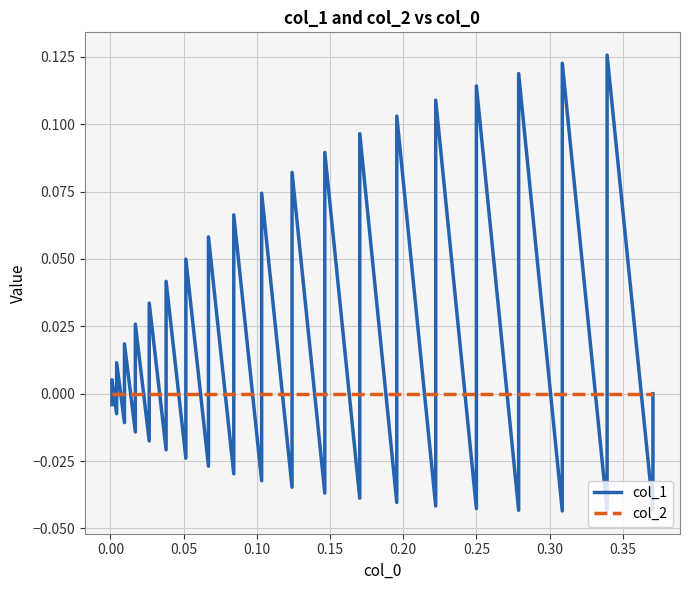

How many times do col_1 and col_2 cross each other?

38